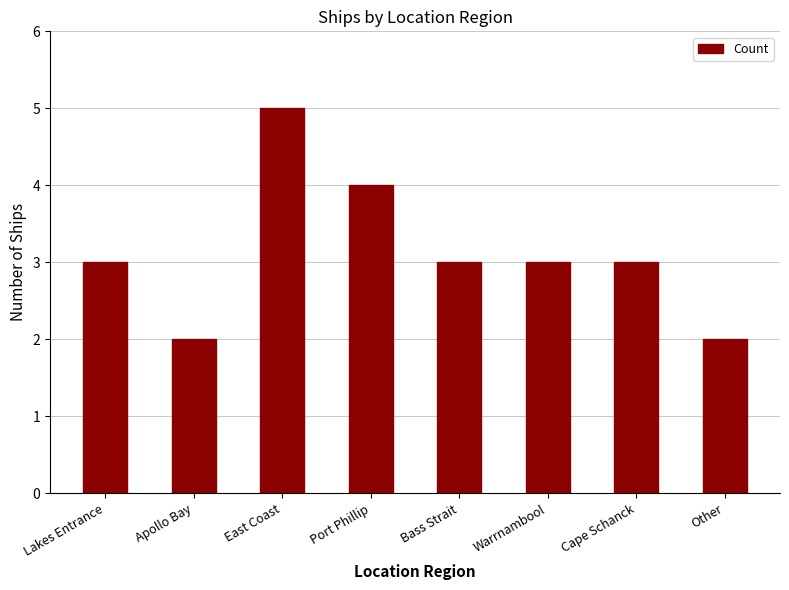

What value does the data have at Other?

2